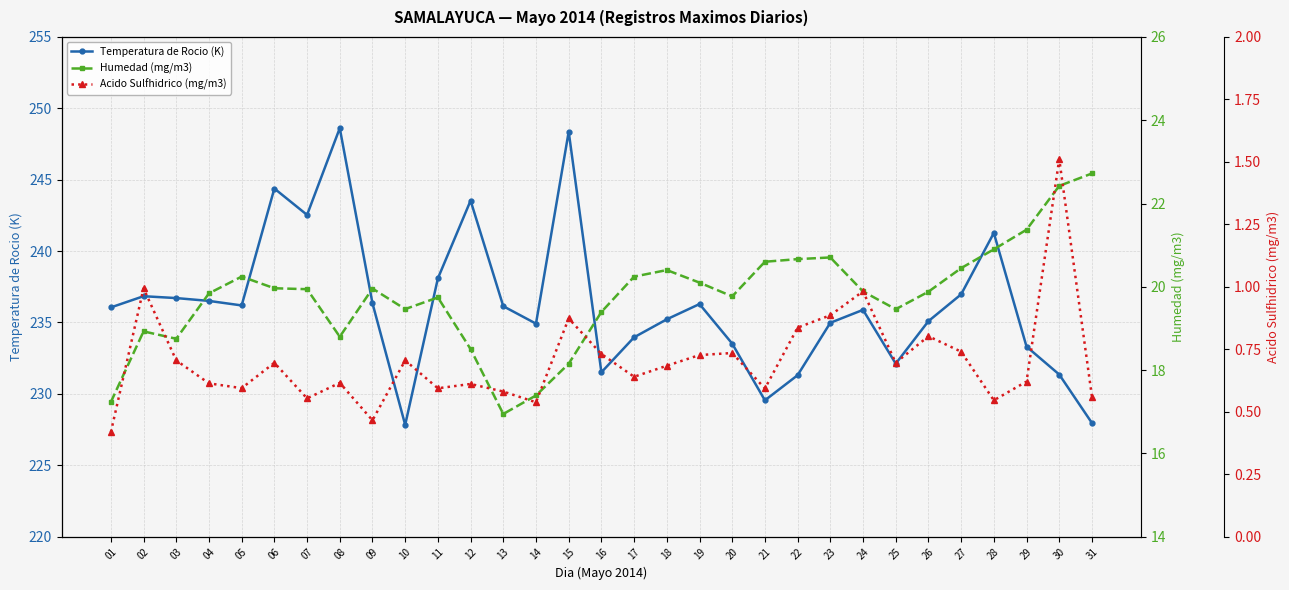

What is the sum of the Humedad (mg/m3) values at 19 and 30?

42.5